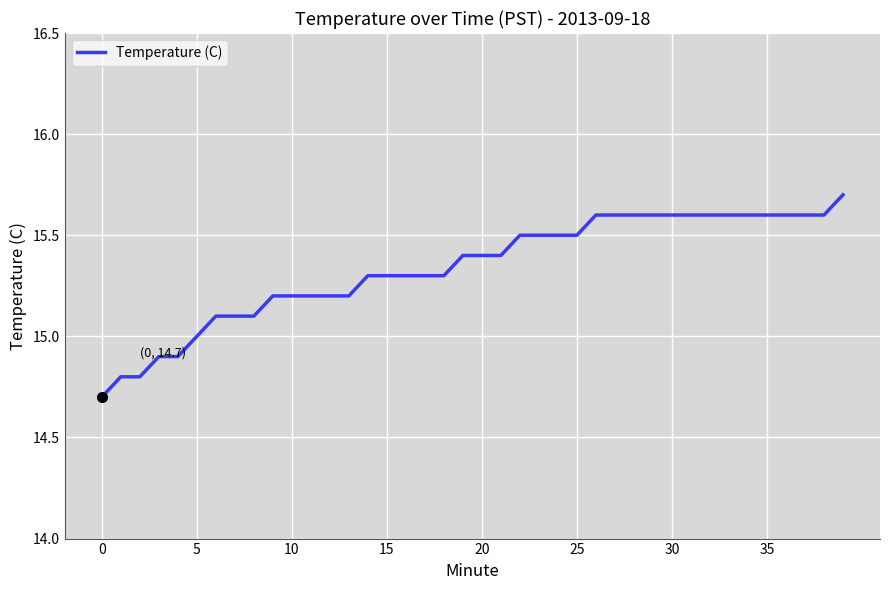

What is the greatest value displayed?

15.7